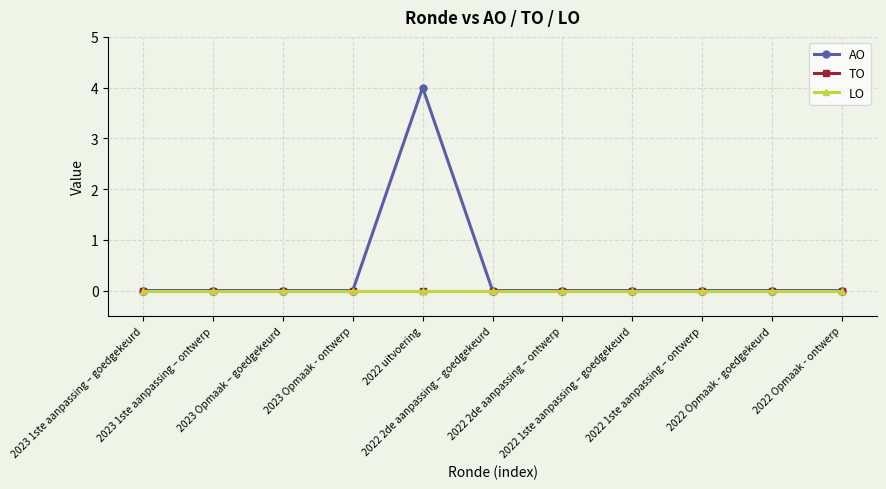

Is this an area chart (filled region under the line)?

No